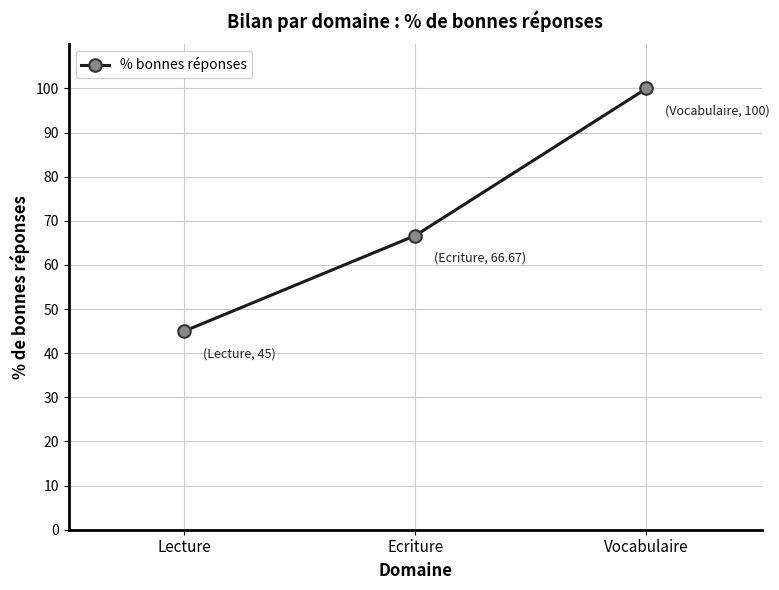

Reading left to right, list all the values displayed in this chart.

Lecture=45.0	Ecriture=66.7	Vocabulaire=100.0